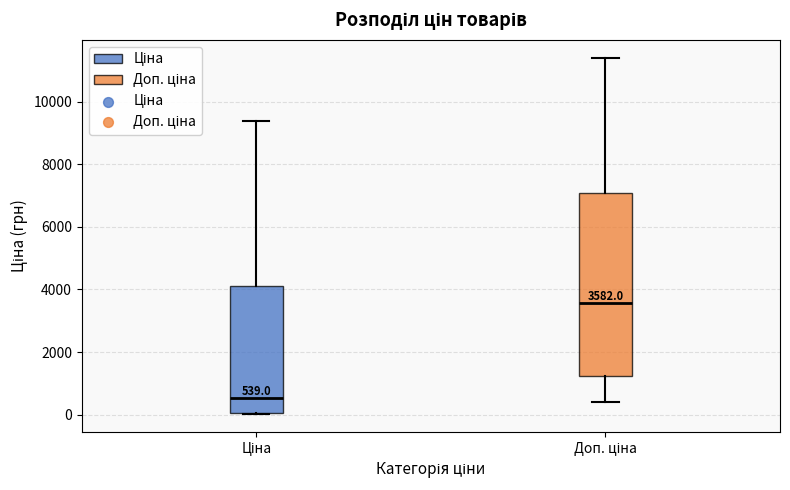

Comparing the boxes themselves (not the whiskers), which one is the tallest?

Доп. ціна